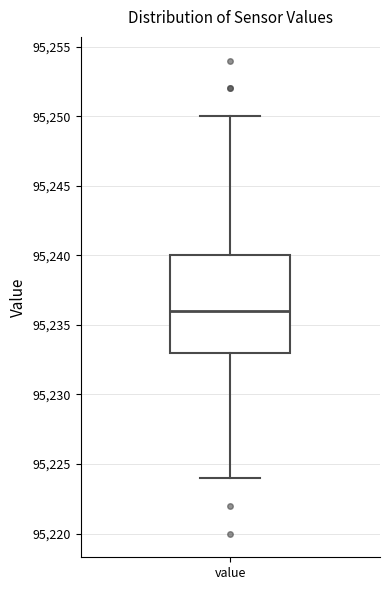

Where is the lower edge of the box for value on the y-axis? The values are not printed on the chart, so give them approximately, as read against the axis.

95233